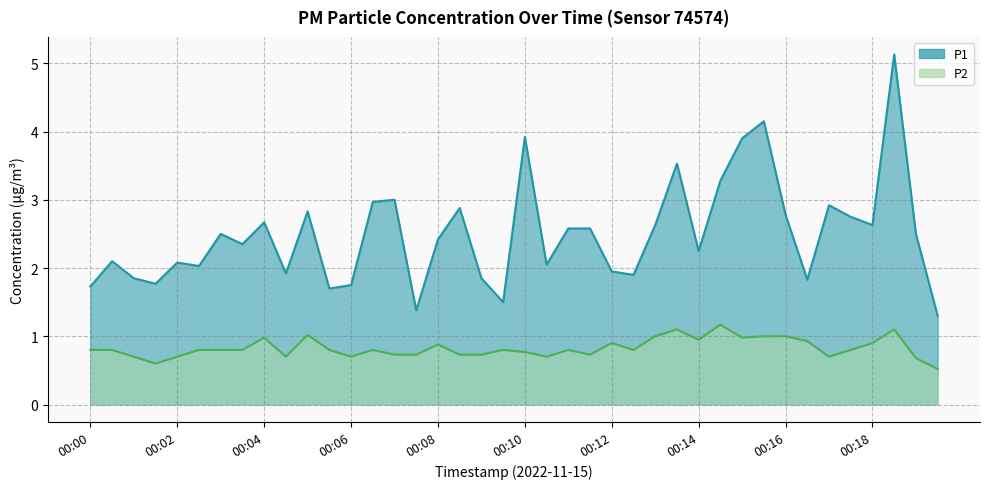

What is the minimum value shown in the chart?

0.5